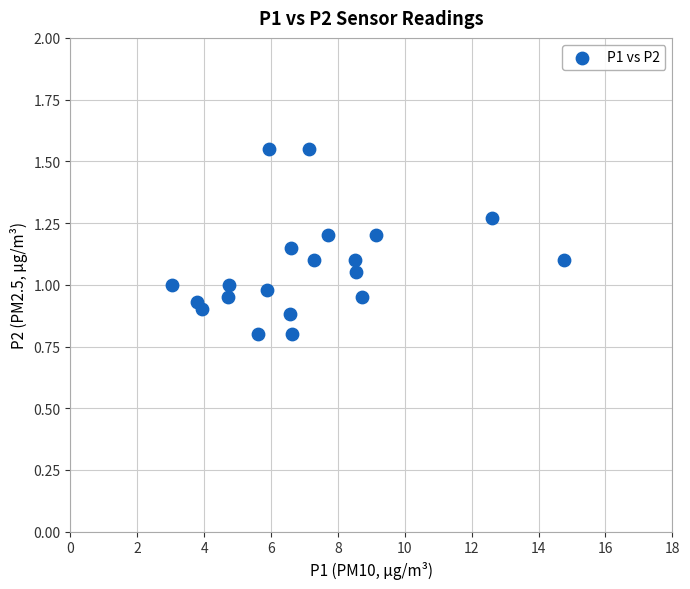

What is the range of Y values (max minus min)?

0.8